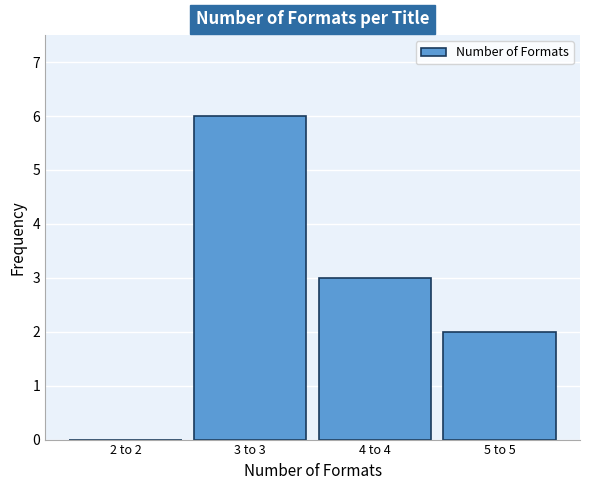

Reading left to right, list all the values displayed in this chart.

2 to 2=0	3 to 3=6	4 to 4=3	5 to 5=2